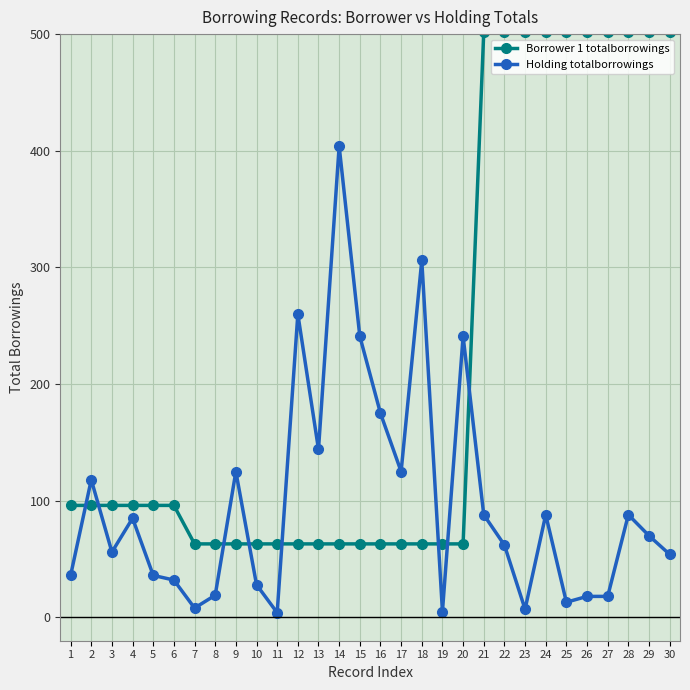

The value of Borrower 1 totalborrowings at 16 is 63. True or false?

True